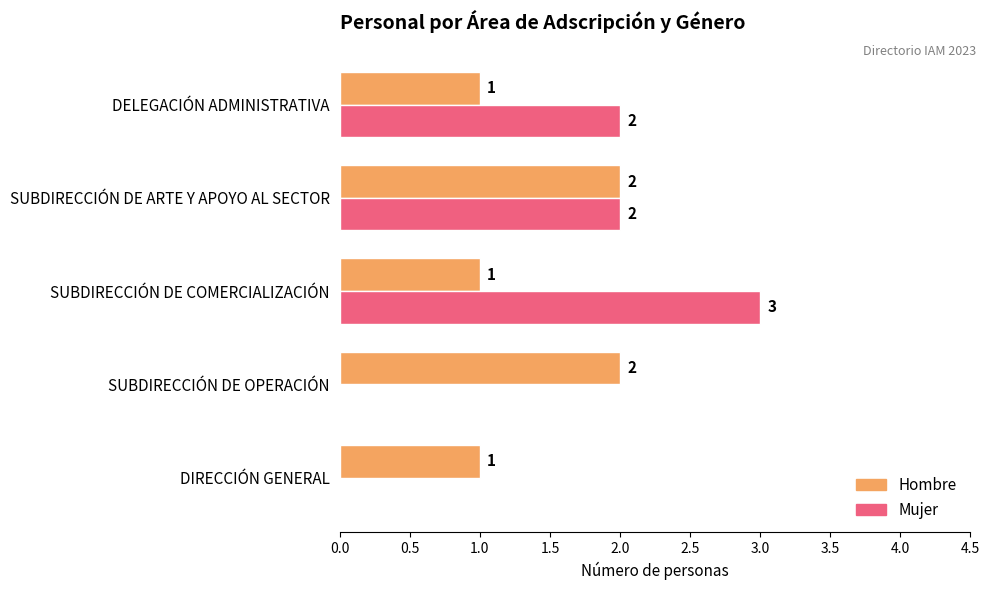

Which series changed the most between SUBDIRECCIÓN DE OPERACIÓN and DELEGACIÓN ADMINISTRATIVA?

Mujer